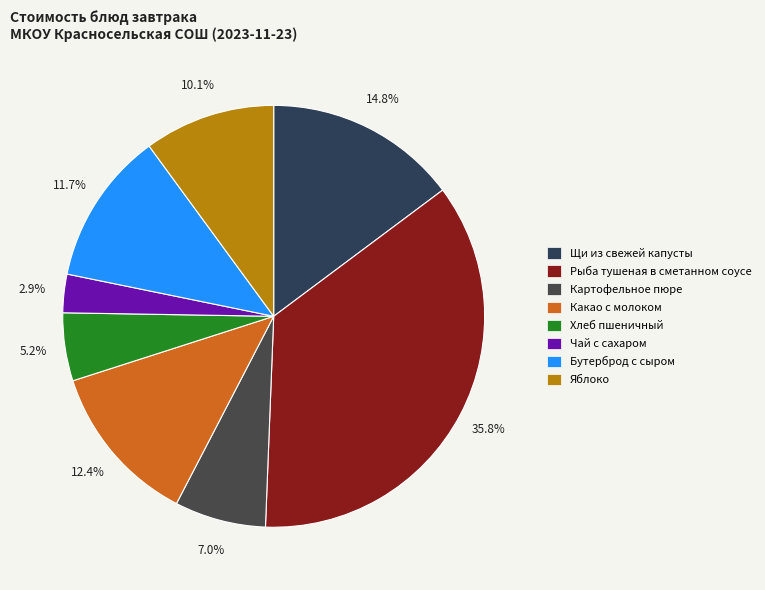

What is the total percentage of Какао с молоком and Картофельное пюре?

19.4%